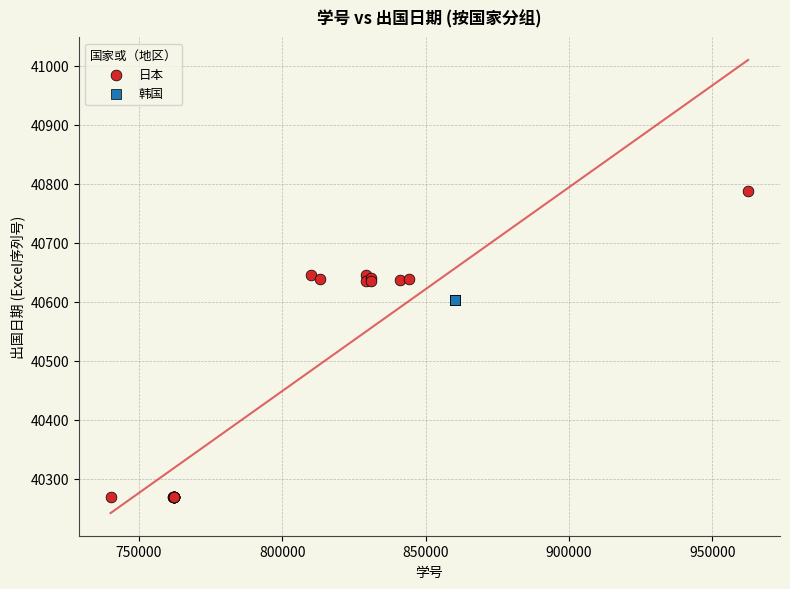

Which series contains the lowest Y value?

日本